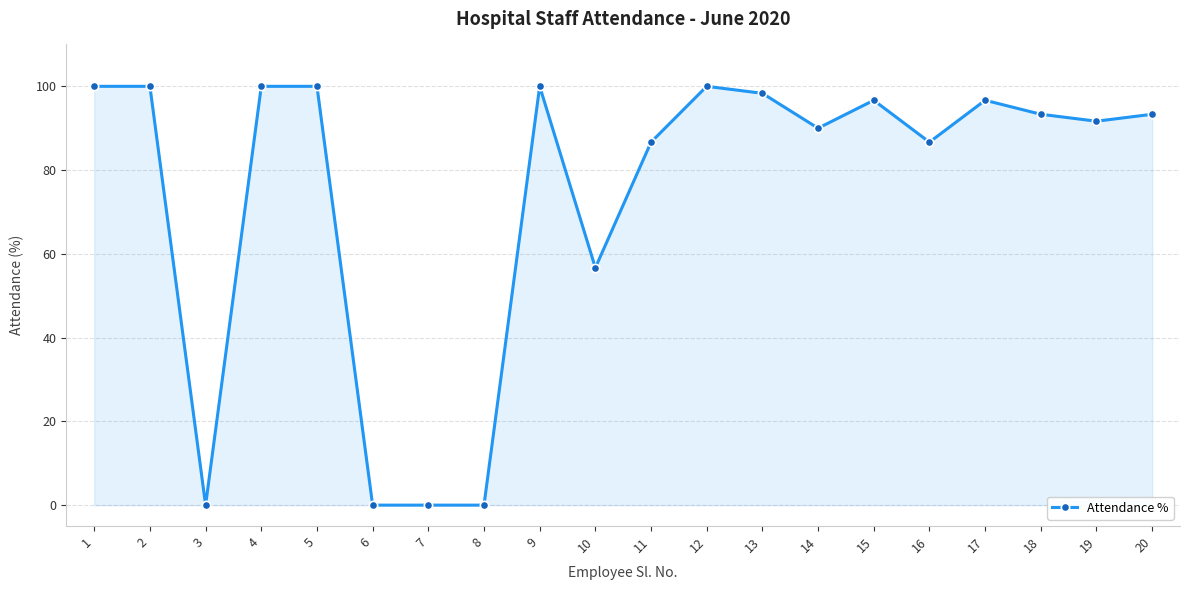

At which category does the data reach its first local valley?

3